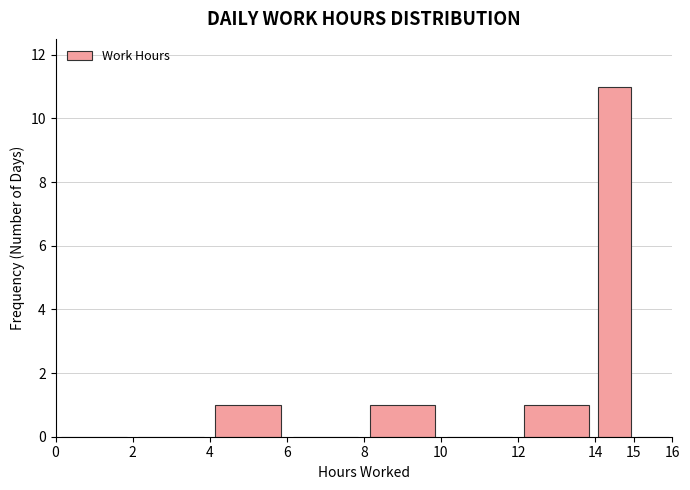

Over which range of the x-axis is the bar tallest?

14 to 15